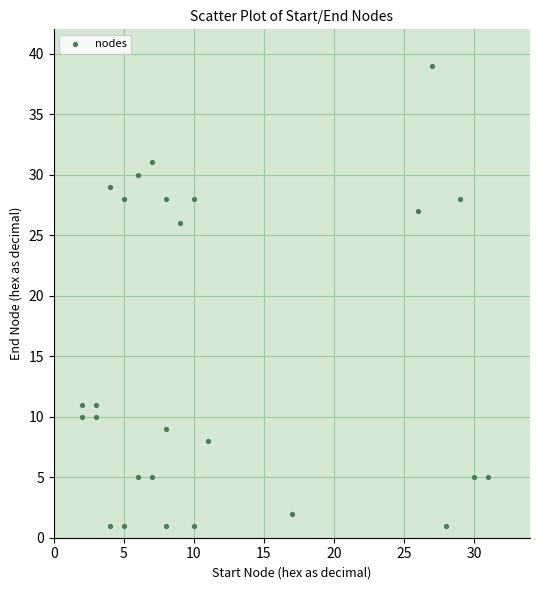

What Y value in the scatter plot is closest to 20?

26